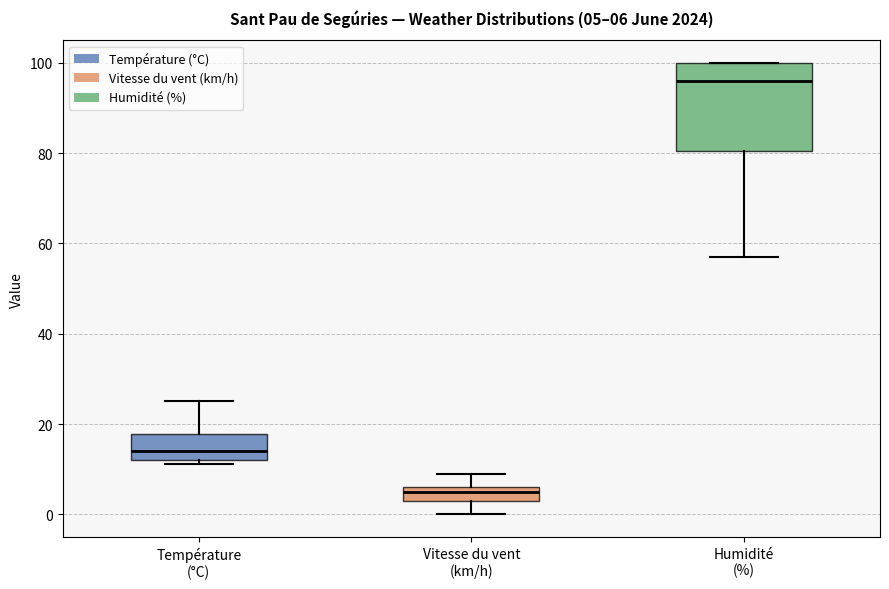

Which box is the tallest, from its lower edge to its upper edge?

Humidité (%)